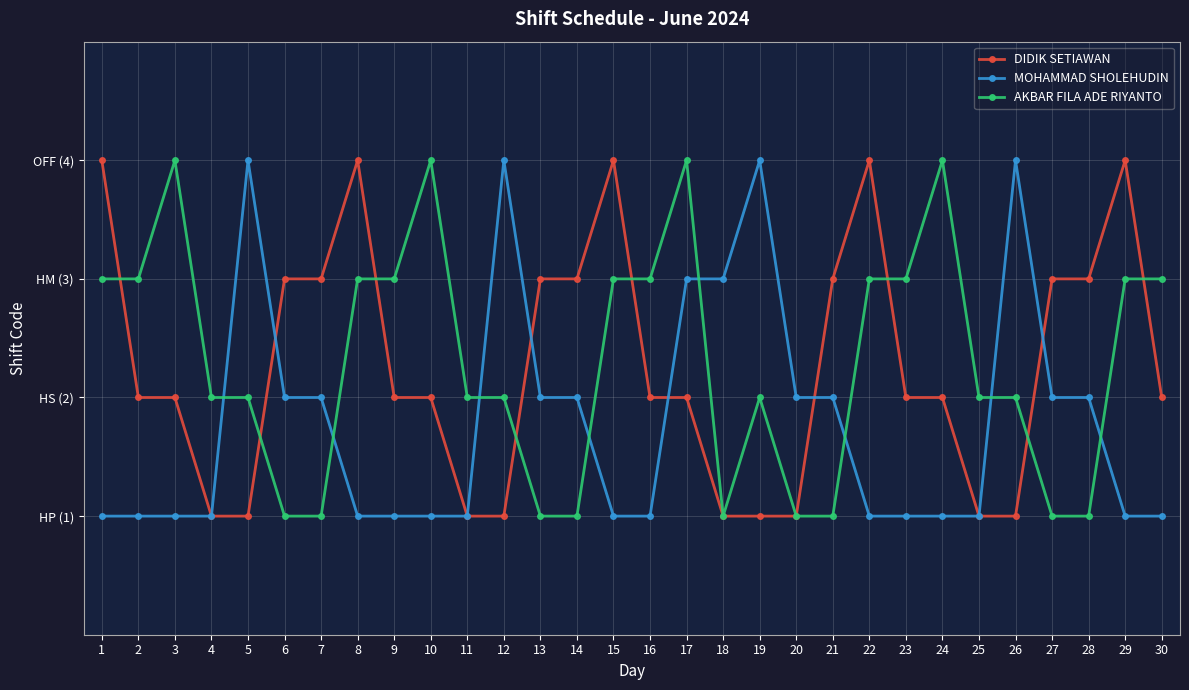

List the series in order of their peak value, lowest first.

DIDIK SETIAWAN, MOHAMMAD SHOLEHUDIN, AKBAR FILA ADE RIYANTO